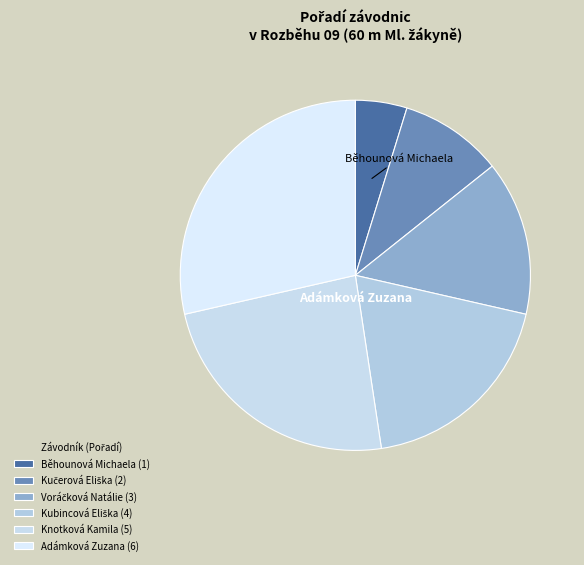

Is there any slice that represents more than half of the pie?

No